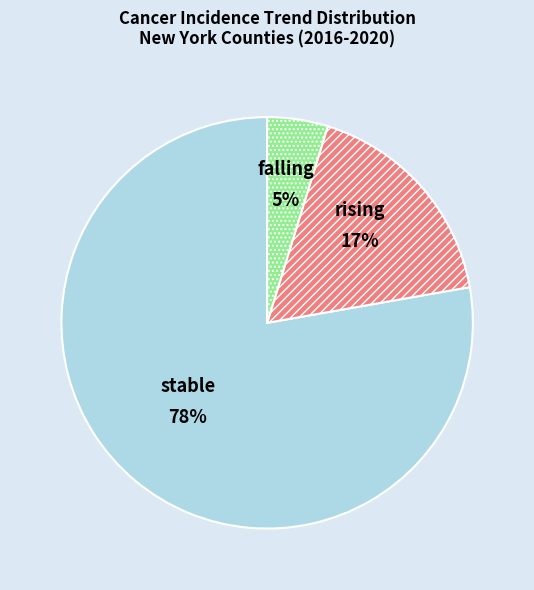

Between stable and falling, which is larger?

stable